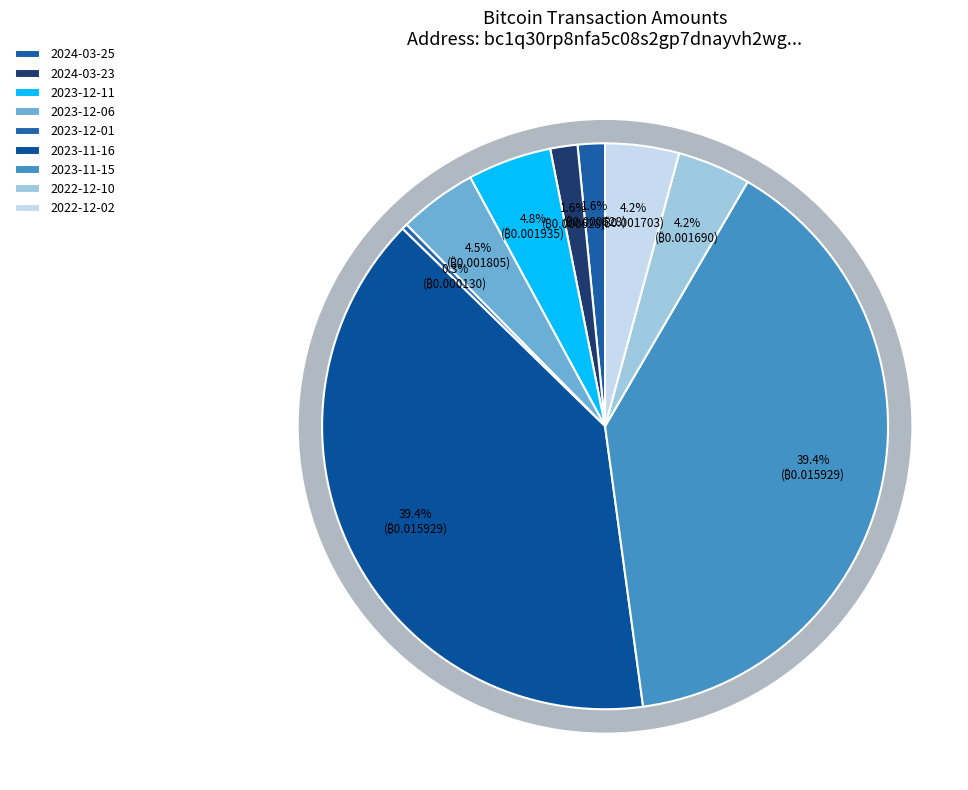

Rank the categories by value from highest to lowest.

2023-11-16, 2023-11-15, 2023-12-11, 2023-12-06, 2022-12-02, 2022-12-10, 2024-03-25, 2024-03-23, 2023-12-01